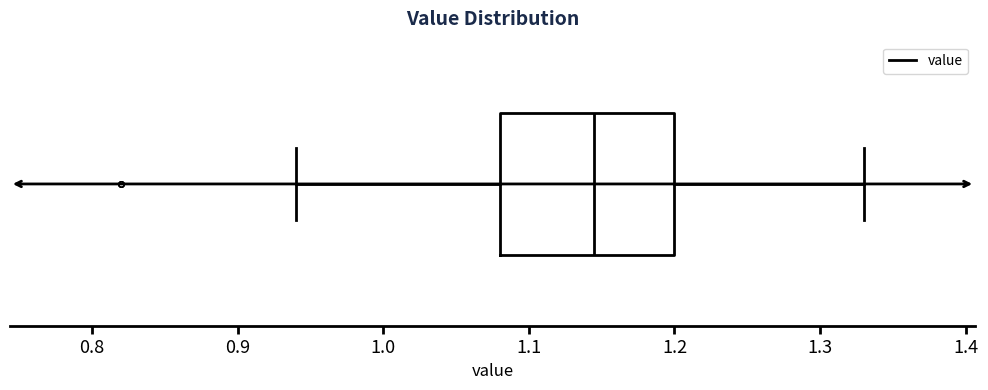

Transcribe this box plot: give where the median line is, the range the box spans, and where the two whiskers end, as read against the x-axis. The values are not printed on the chart, so give them approximately, as read against the axis.

median 1.15, box 1.08 to 1.20, whiskers 0.94 to 1.33